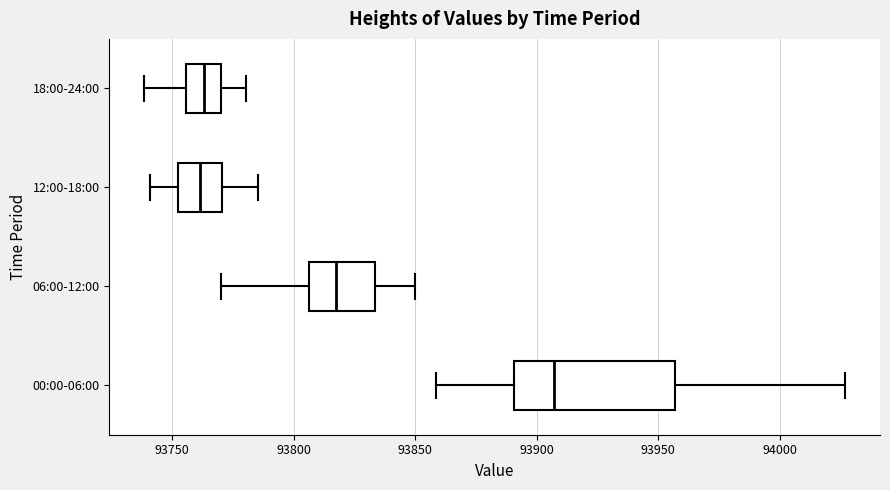

Reading bottom to top, read every box against the x-axis: the position of its median line, the range the box covers, and the ends of its whiskers. The values are not printed on the chart, so give them approximately, as read against the axis.

00:00-06:00: median 93905, box 93890 to 93955, whiskers 93860 to 94025
06:00-12:00: median 93815, box 93805 to 93835, whiskers 93770 to 93850
12:00-18:00: median 93760, box 93755 to 93770, whiskers 93740 to 93785
18:00-24:00: median 93765, box 93755 to 93770, whiskers 93740 to 93780